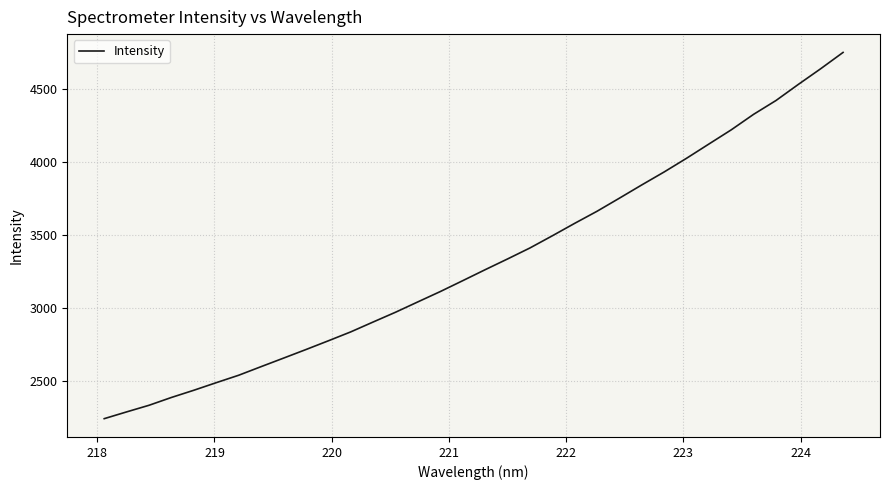

What is the greatest value displayed?

4747.6